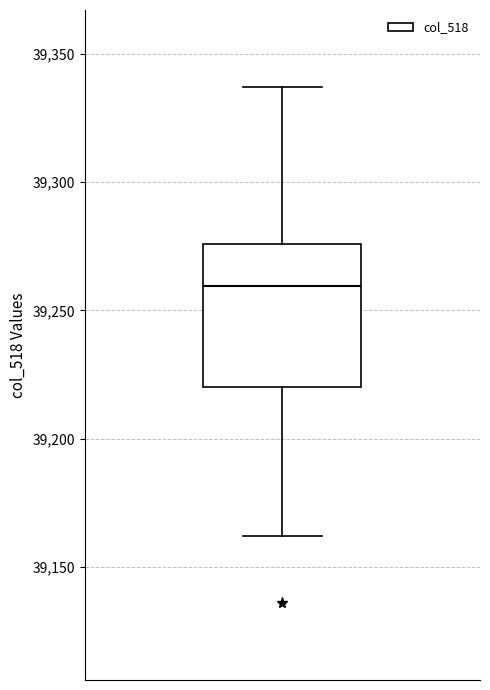

Transcribe this box plot: give where the median line is, the range the box spans, and where the two whiskers end, as read against the y-axis. The values are not printed on the chart, so give them approximately, as read against the axis.

median 39260, box 39220 to 39275, whiskers 39160 to 39335